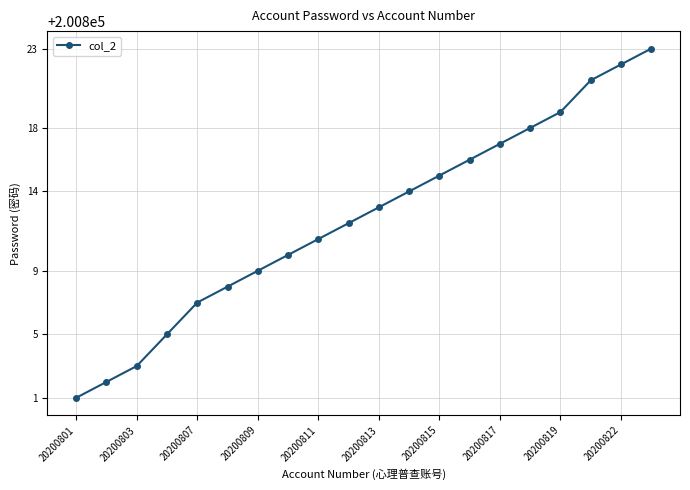

What is the value of the 4th point from the left?

200805